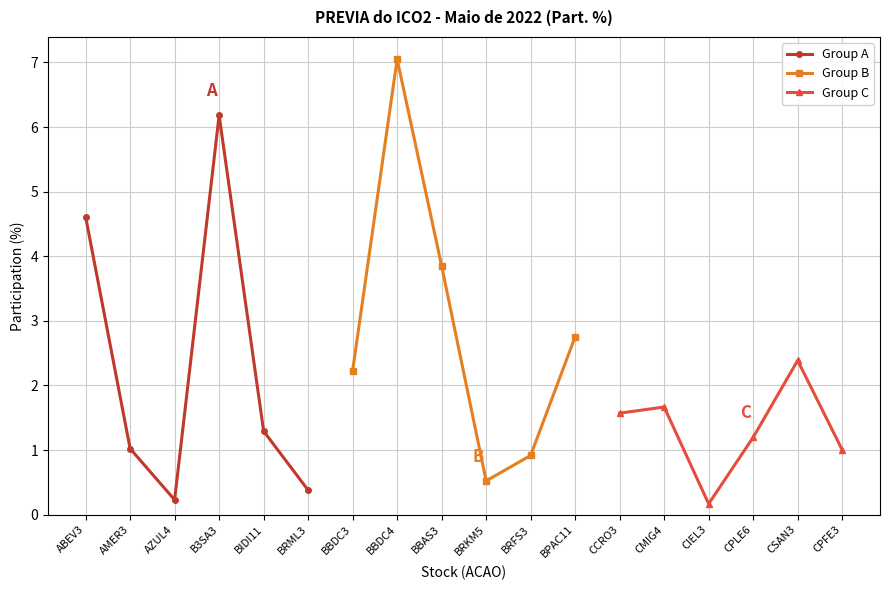

What is the value of the Group B point at the 4th from the left?

0.5